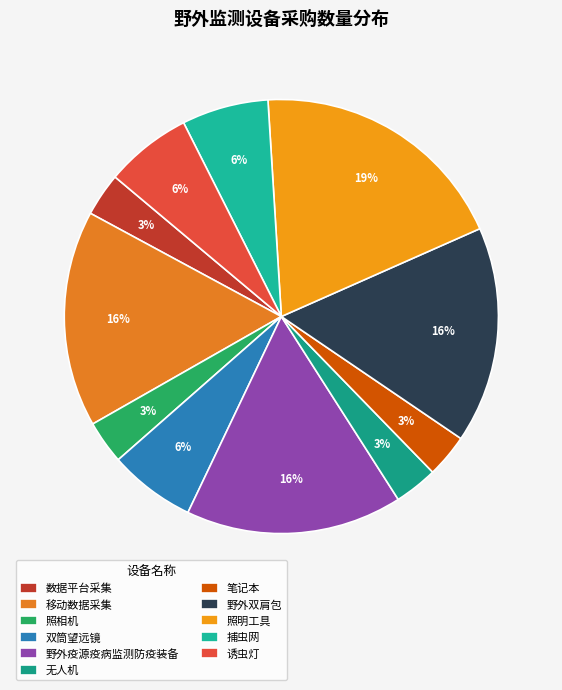

How many slices are in this pie chart?

11